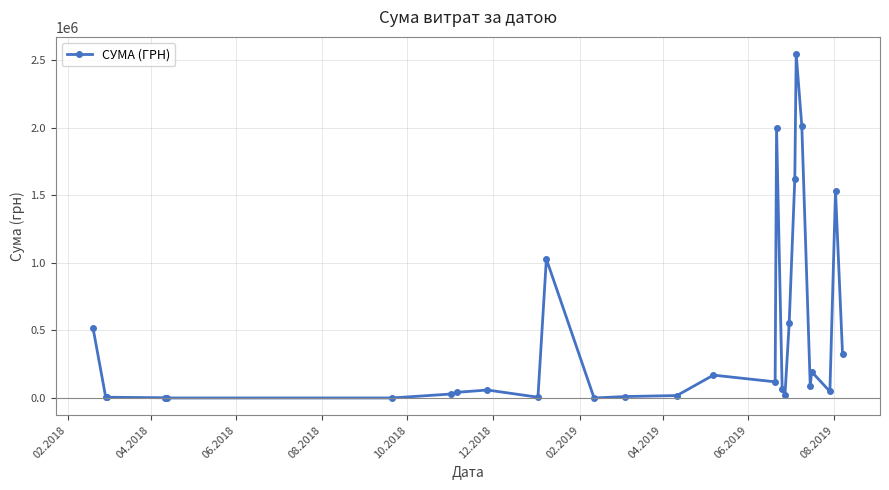

What is the greatest value displayed?

2542996.0